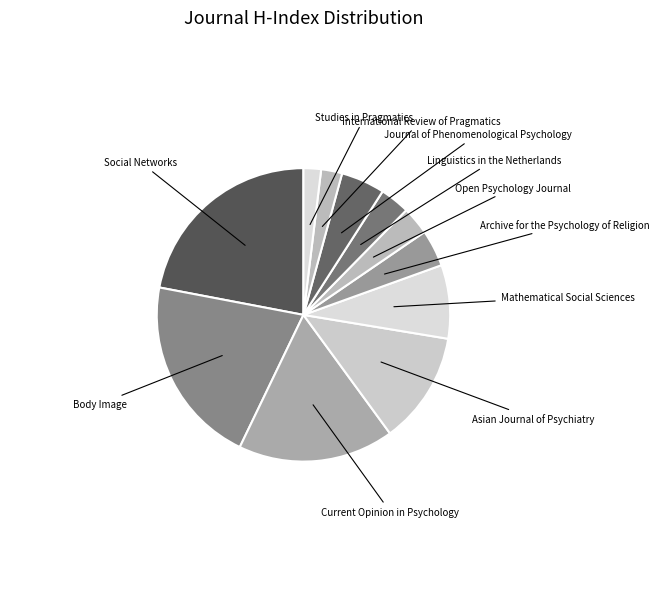

How many segments does this pie chart have?

11